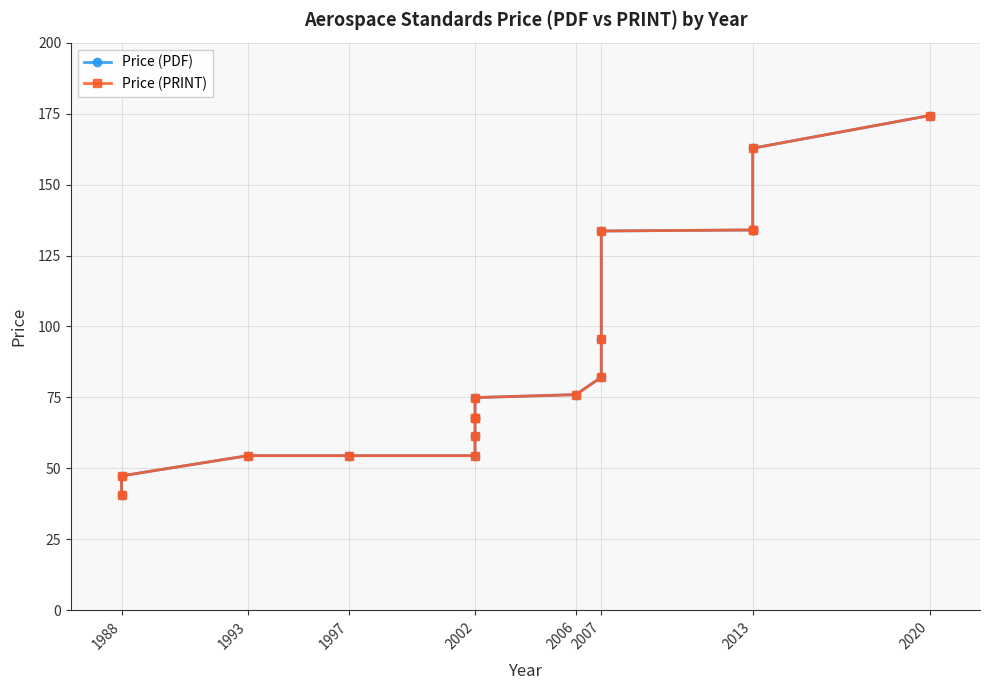

Rank the series at 2013 from highest to lowest value.

Price (PDF), Price (PRINT)